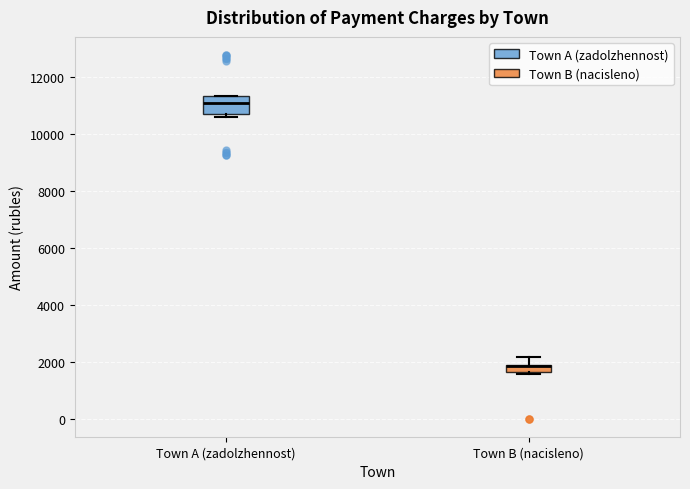

Where is the upper edge of the box for Town A (zadolzhennost) on the y-axis? The values are not printed on the chart, so give them approximately, as read against the axis.

11400